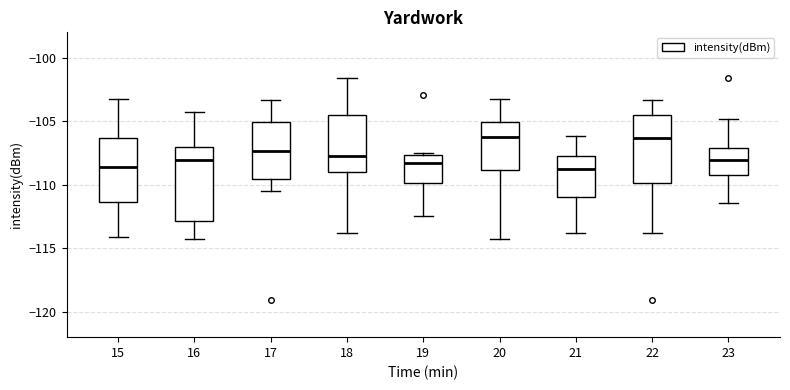

Comparing the boxes themselves (not the whiskers), which one is the tallest?

16